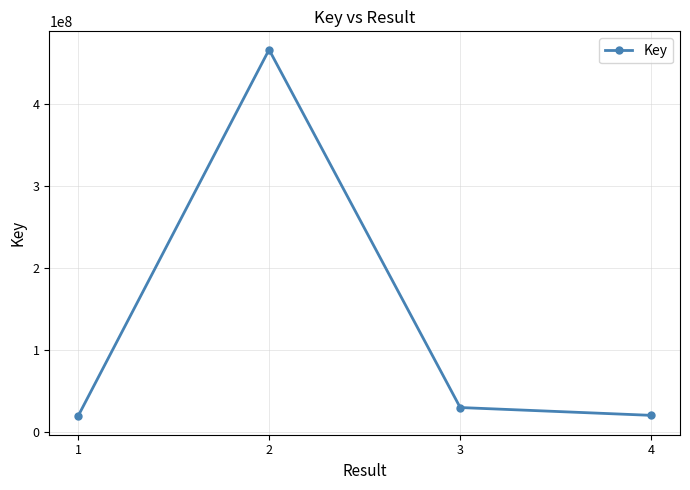

What value does the data have at 3, to the nearest 10?

30424430